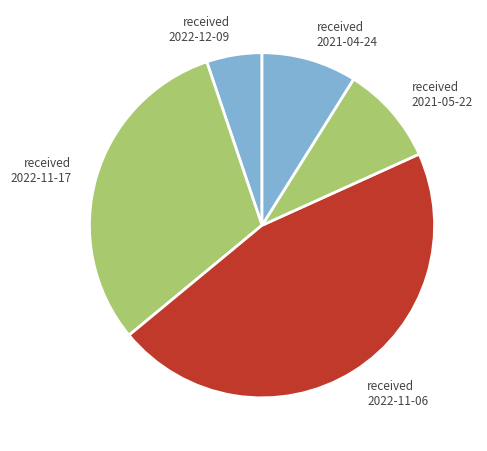

Is there any slice that represents more than half of the pie?

No